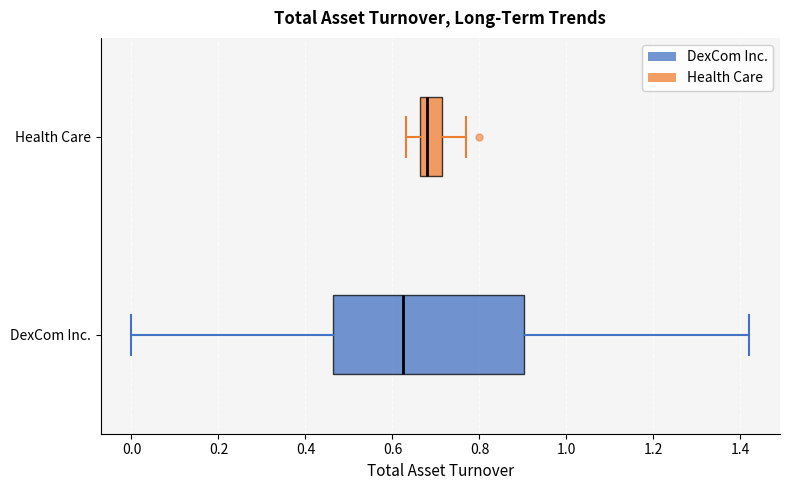

Reading bottom to top, read every box against the x-axis: the position of its median line, the range the box covers, and the ends of its whiskers. The values are not printed on the chart, so give them approximately, as read against the axis.

DexCom Inc.: median 0.62, box 0.46 to 0.90, whiskers 0.00 to 1.42
Health Care: median 0.68, box 0.66 to 0.72, whiskers 0.64 to 0.78